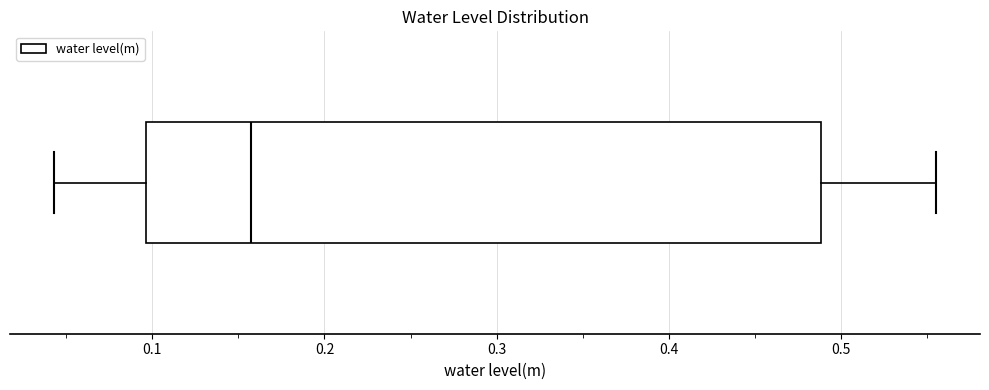

Transcribe this box plot: give where the median line is, the range the box spans, and where the two whiskers end, as read against the x-axis. The values are not printed on the chart, so give them approximately, as read against the axis.

median 0.16, box 0.10 to 0.49, whiskers 0.04 to 0.56